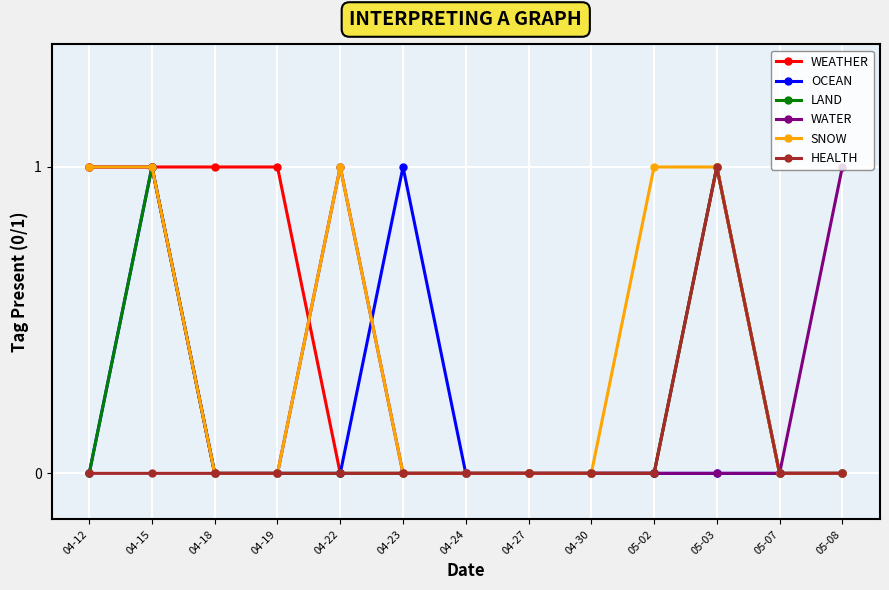

At which category is the sum across all series the highest?

04-15